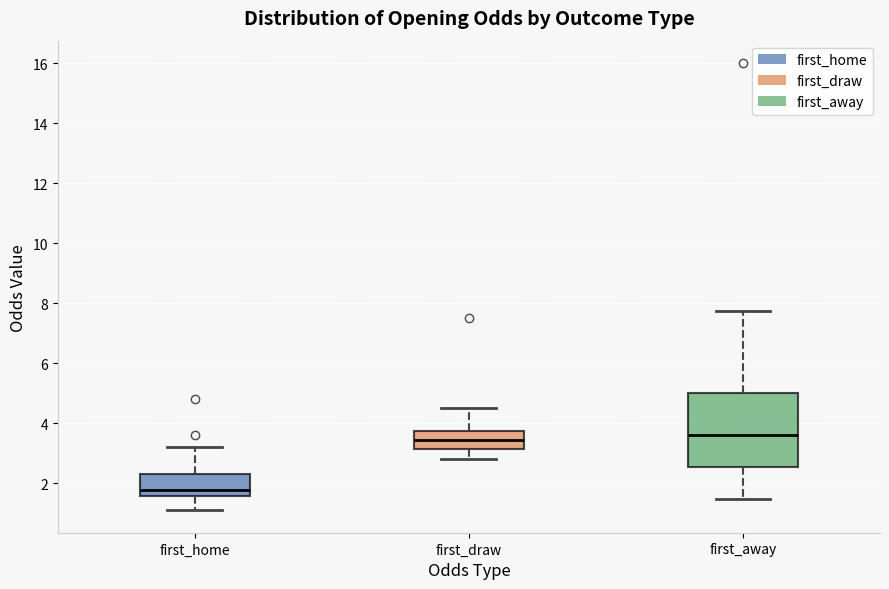

Which box is the tallest, from its lower edge to its upper edge?

first_away